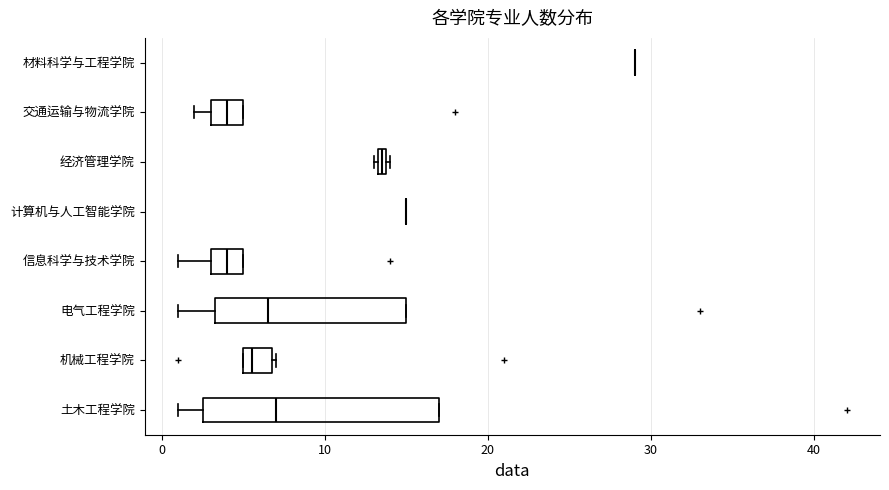

Where does the left whisker of the box for 电气工程学院 end on the x-axis? The values are not printed on the chart, so give them approximately, as read against the axis.

1